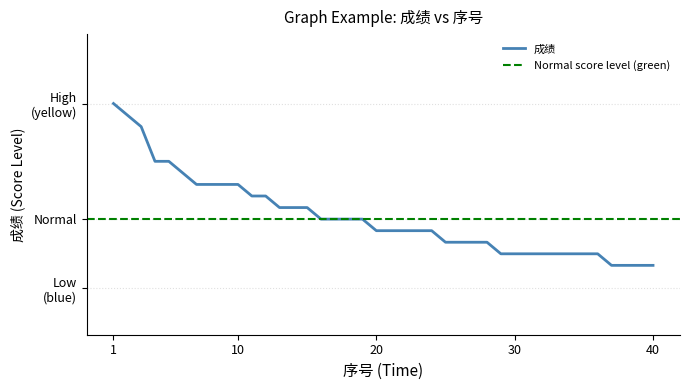

At which category does the chart reach its minimum across all series?

37